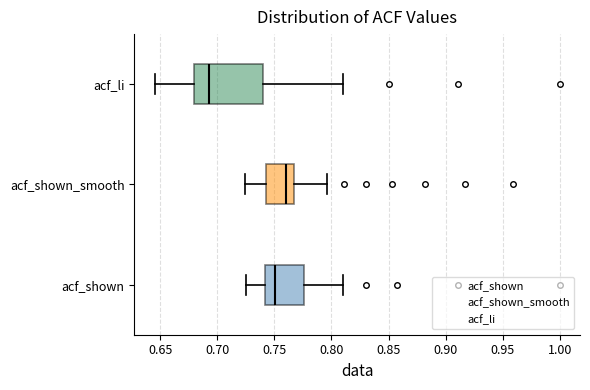

Reading bottom to top, transcribe this box plot: for each box, give where its median line is, the range the box spans, and where its two whiskers end, as read against the x-axis. The values are not printed on the chart, so give them approximately, as read against the axis.

acf_shown: median 0.750, box 0.740 to 0.775, whiskers 0.725 to 0.810
acf_shown_smooth: median 0.760, box 0.745 to 0.765, whiskers 0.725 to 0.795
acf_li: median 0.695, box 0.680 to 0.740, whiskers 0.645 to 0.810